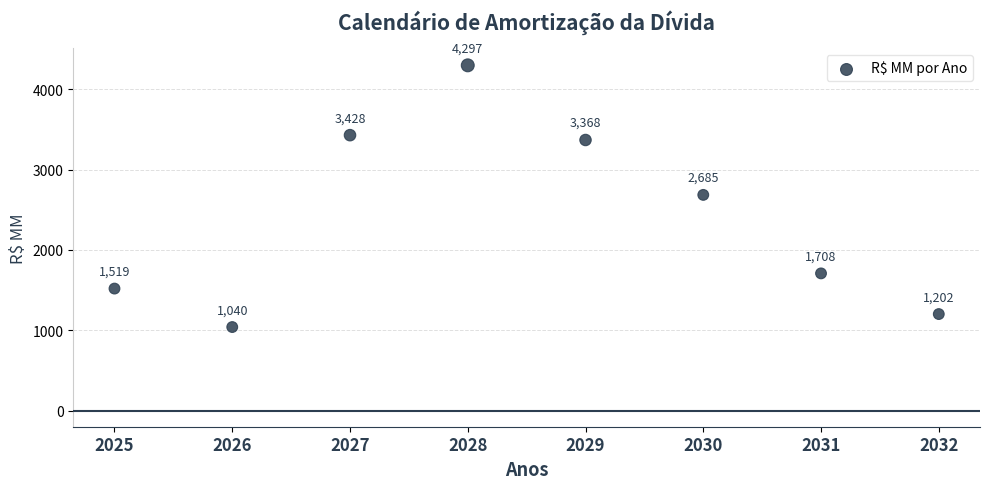

What Y value in the scatter plot is closest to 2668?

2684.8